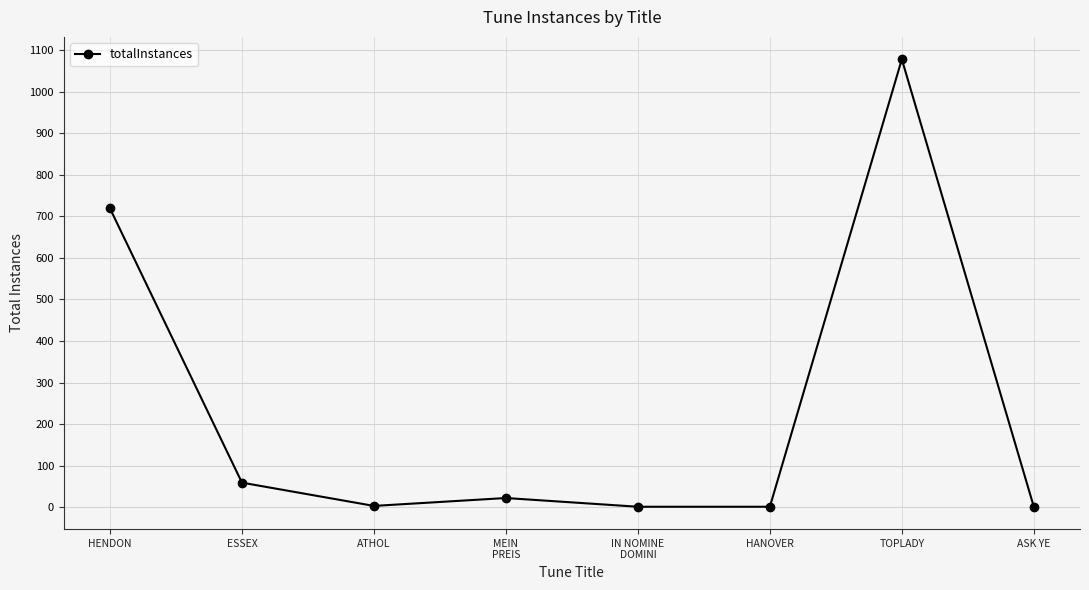

What is the difference between the maximum and minimum values?

1077